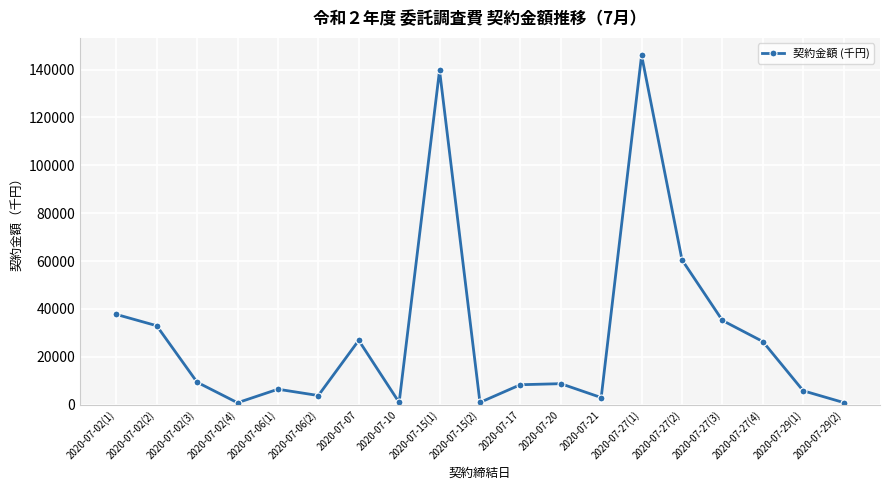

At which category does the data reach its first local valley?

2020-07-02(4)